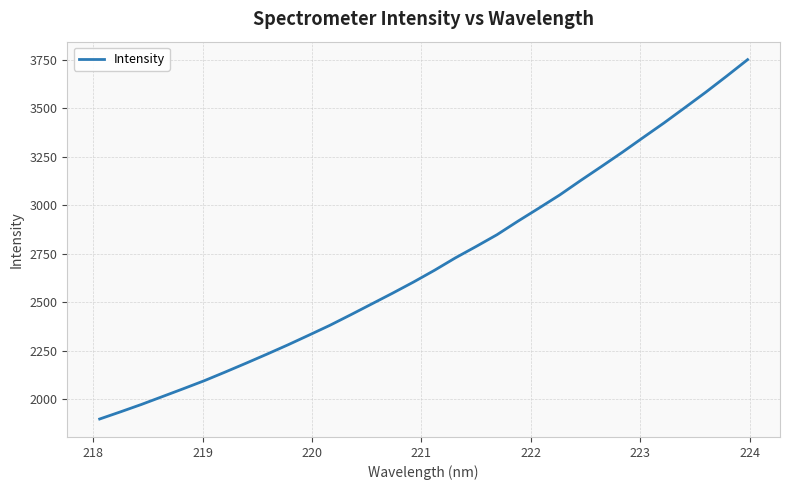

How many categories are shown in the chart?

32